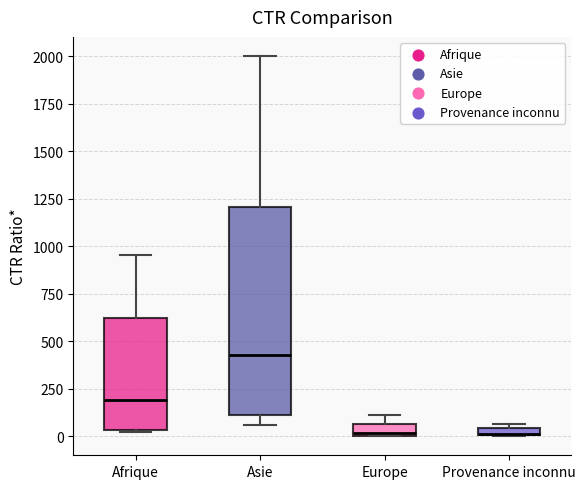

Comparing the boxes themselves (not the whiskers), which one is the tallest?

Asie